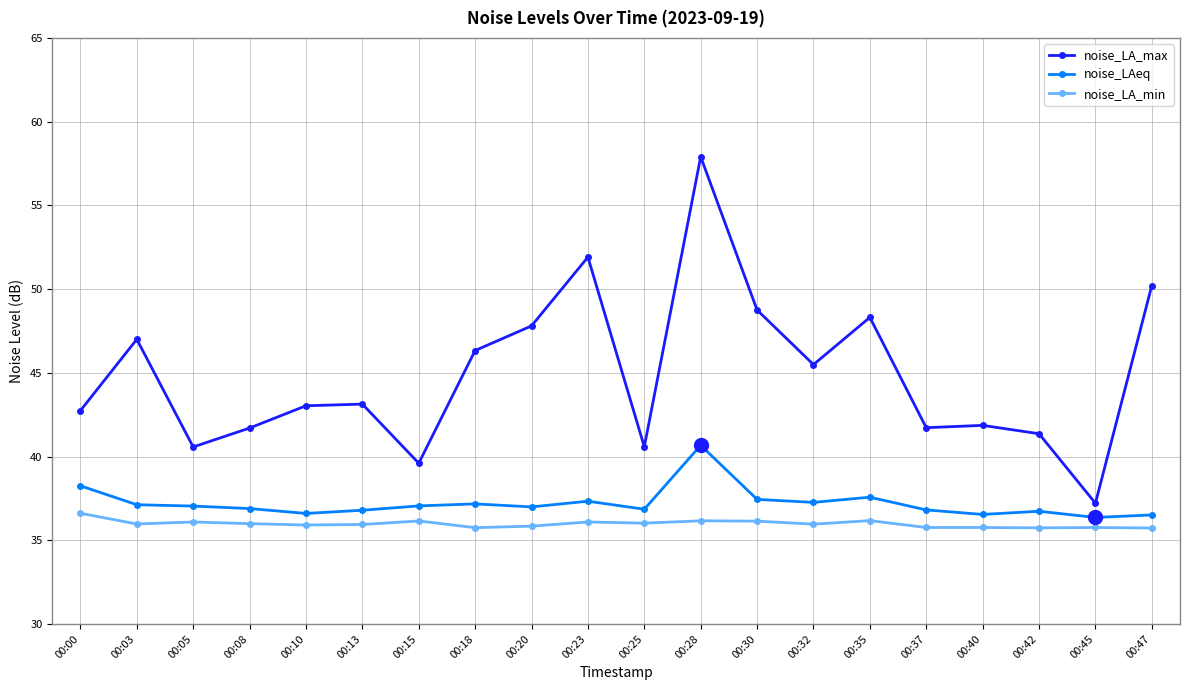

What are all the series names shown in the legend?

noise_LA_max, noise_LAeq, noise_LA_min